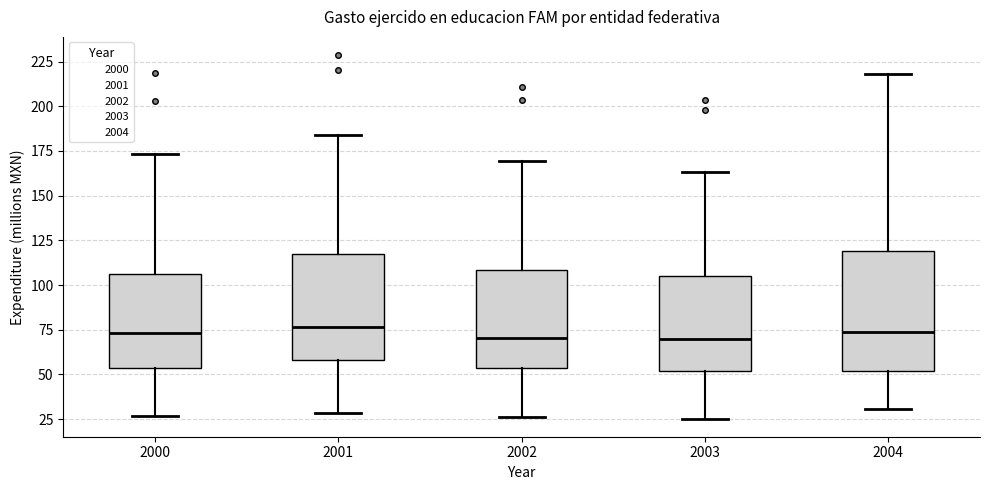

Reading left to right, transcribe this box plot: for each box, give where its median line is, the range the box spans, and where its two whiskers end, as read against the y-axis. The values are not printed on the chart, so give them approximately, as read against the axis.

2000: median 75, box 55 to 105, whiskers 25 to 175
2001: median 75, box 60 to 115, whiskers 30 to 185
2002: median 70, box 55 to 110, whiskers 25 to 170
2003: median 70, box 50 to 105, whiskers 25 to 165
2004: median 75, box 50 to 120, whiskers 30 to 220